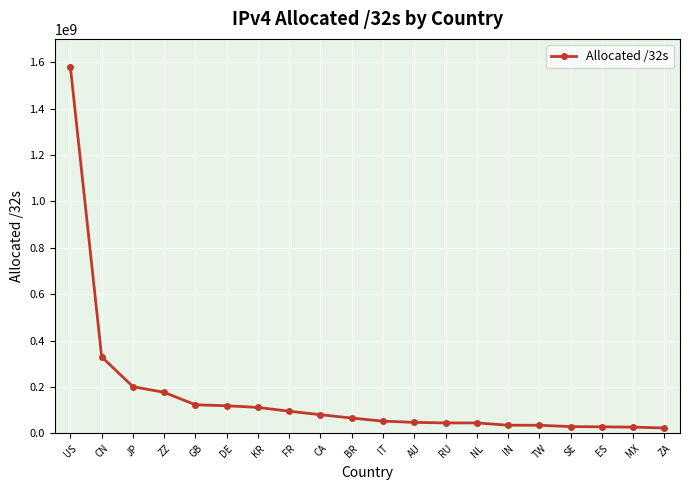

Which category has the highest value across all series?

US